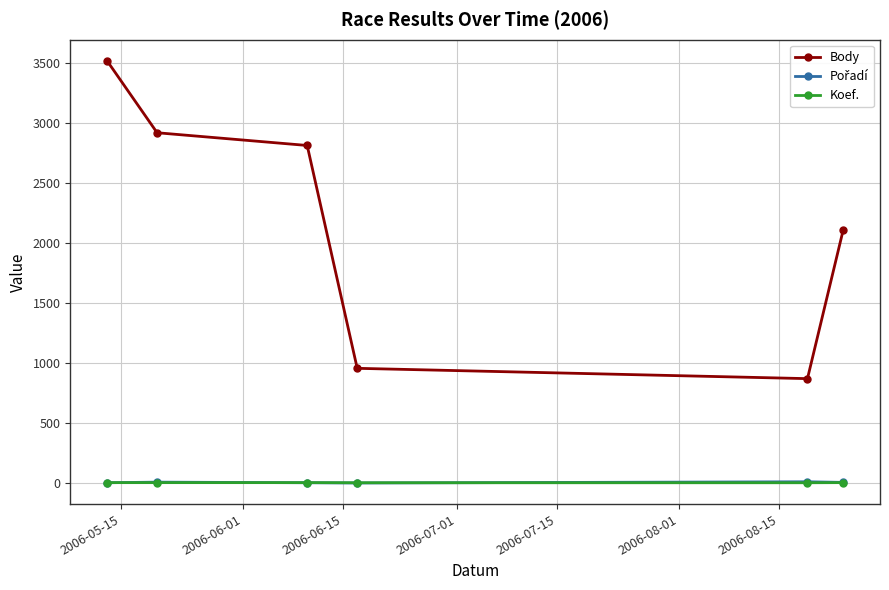

How many lines are shown in the chart?

3